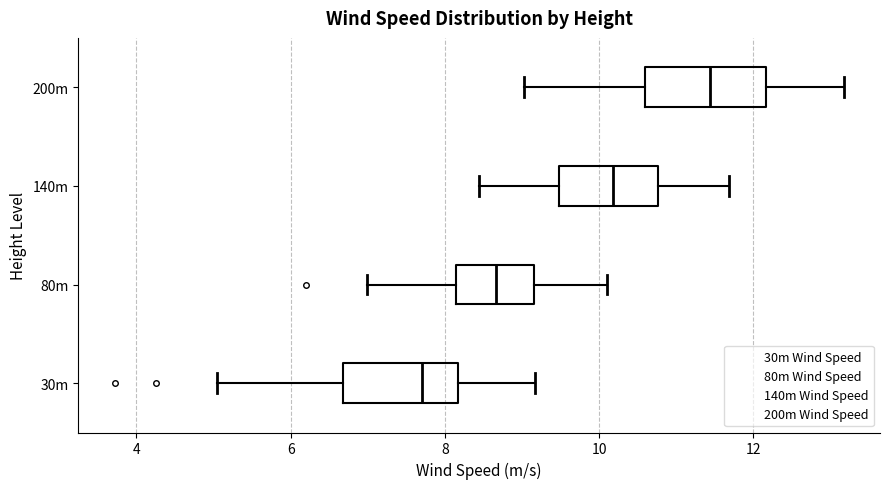

Reading bottom to top, read every box against the x-axis: the position of its median line, the range the box covers, and the ends of its whiskers. The values are not printed on the chart, so give them approximately, as read against the axis.

30m: median 7.8, box 6.6 to 8.2, whiskers 5.0 to 9.2
80m: median 8.6, box 8.2 to 9.2, whiskers 7.0 to 10.2
140m: median 10.2, box 9.4 to 10.8, whiskers 8.4 to 11.6
200m: median 11.4, box 10.6 to 12.2, whiskers 9.0 to 13.2